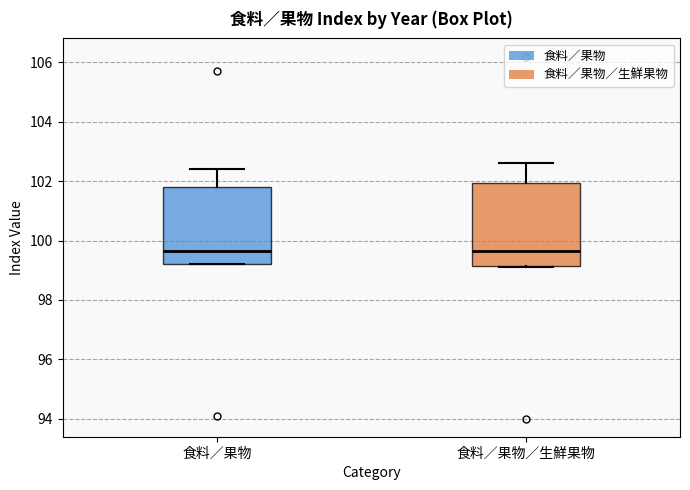

Comparing the boxes themselves (not the whiskers), which one is the tallest?

食料／果物／生鮮果物